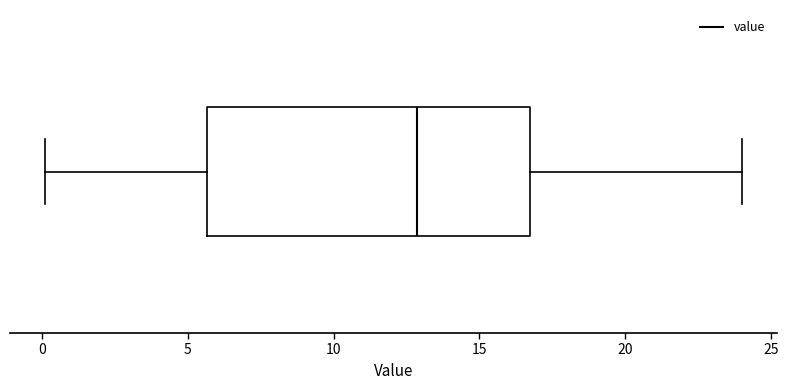

Where does the left whisker of the box end on the x-axis? The values are not printed on the chart, so give them approximately, as read against the axis.

0.0